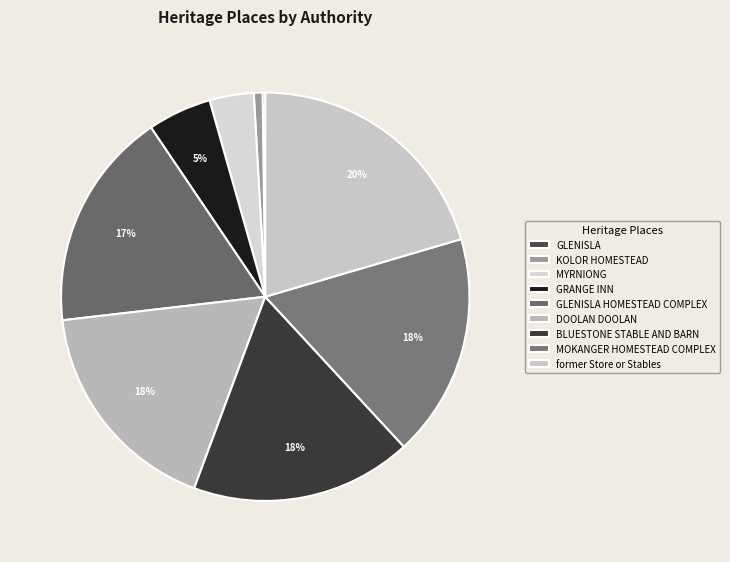

True or false: former Store or Stables accounts for 28% of the total.

False